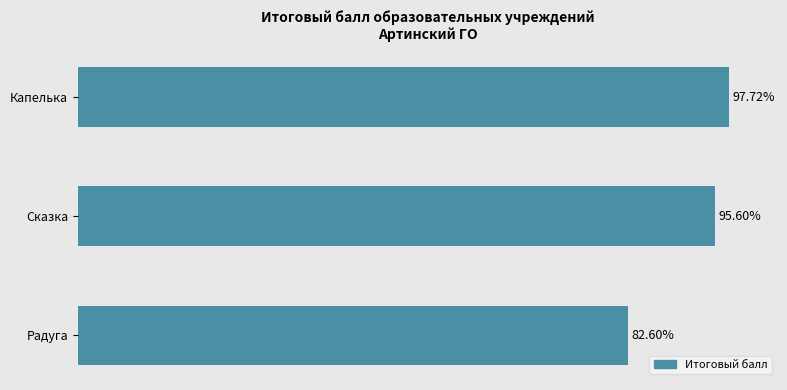

Which category has the highest value across all series?

Капелька